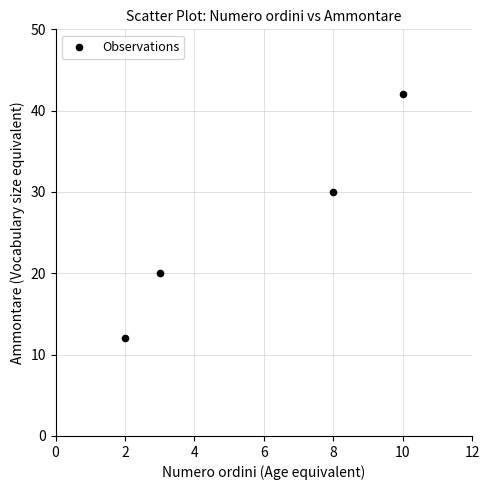

What Y value in the scatter plot is closest to 27?

30